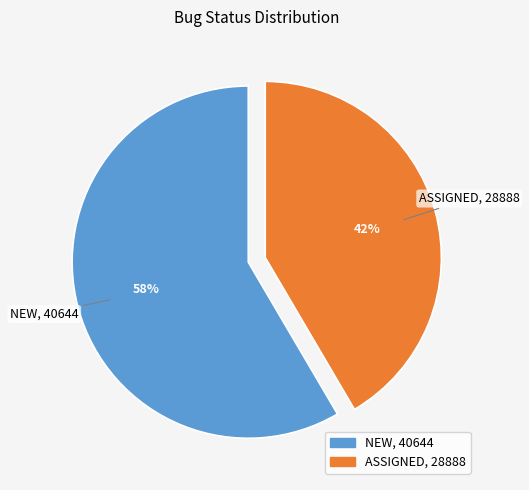

Which category has the biggest portion of the pie?

NEW